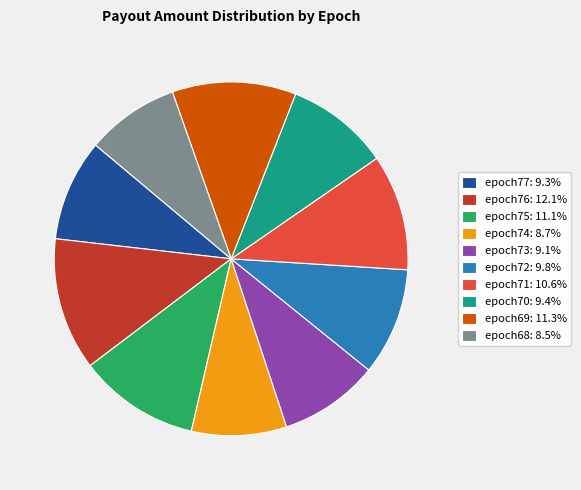

Is there any slice that represents more than half of the pie?

No